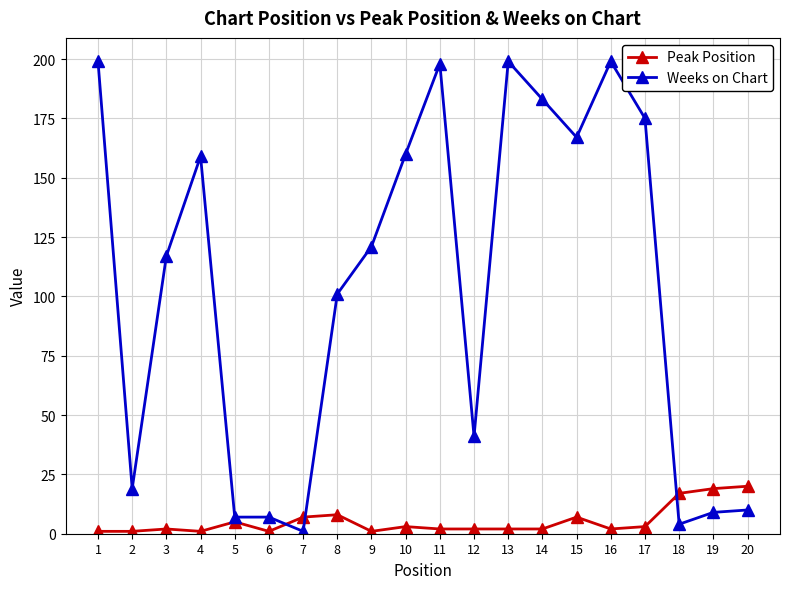

How many intersections are there between Weeks on Chart and Peak Position?

3